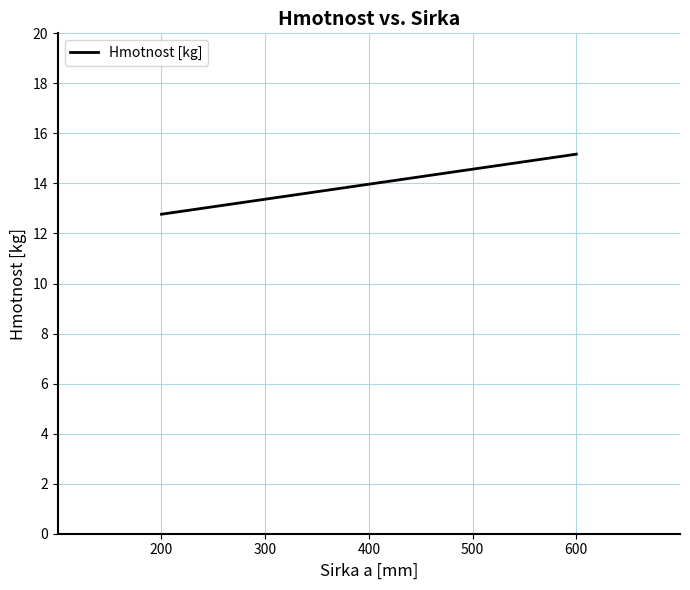

What is the greatest value displayed?

15.2